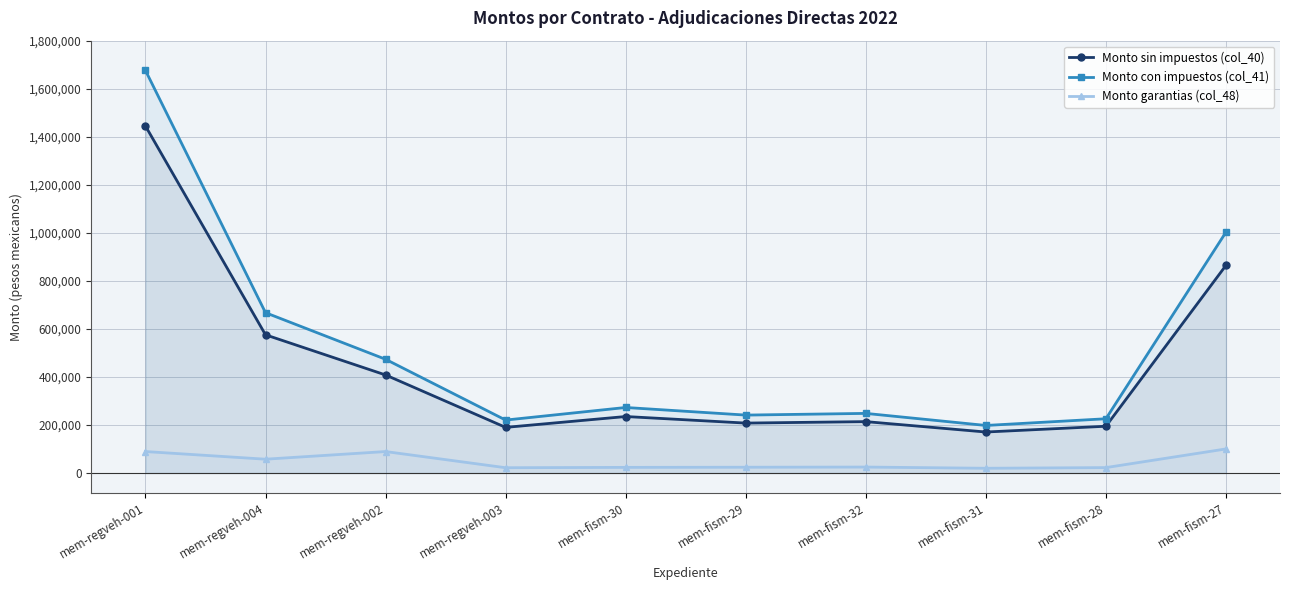

What is the label of the 4th point from the left?

mem-regveh-003